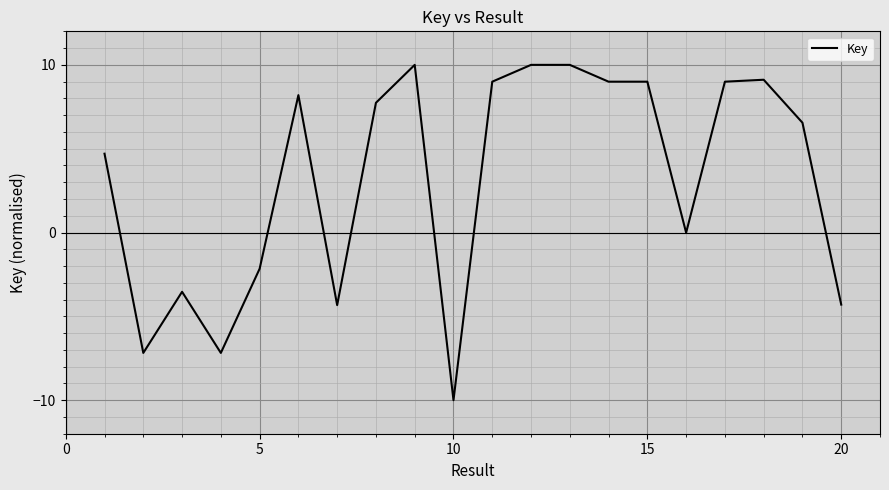

What is the smallest value displayed?

-10.0